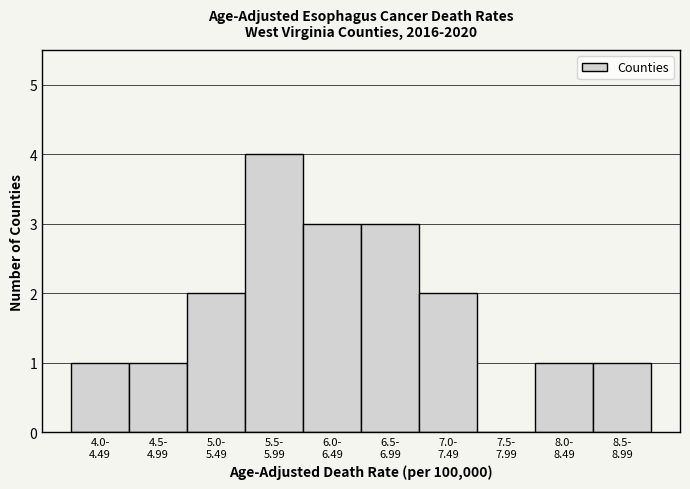

What is the sum of all values?

18